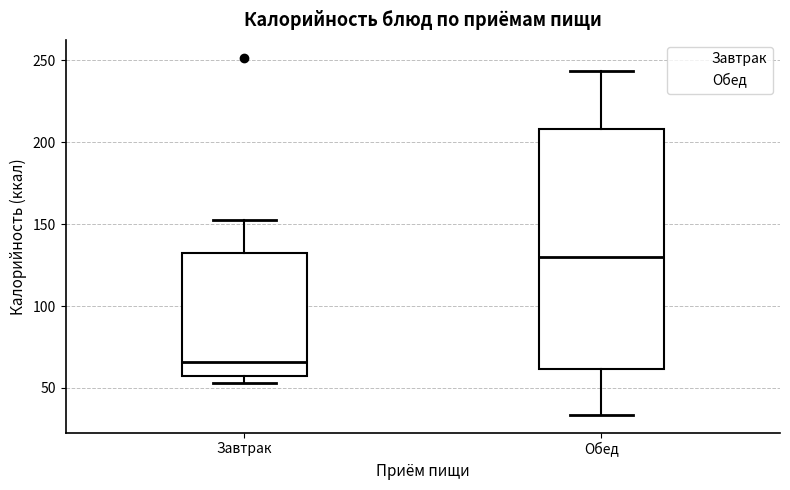

Where does the median line of the box for Завтрак sit on the y-axis? The values are not printed on the chart, so give them approximately, as read against the axis.

65